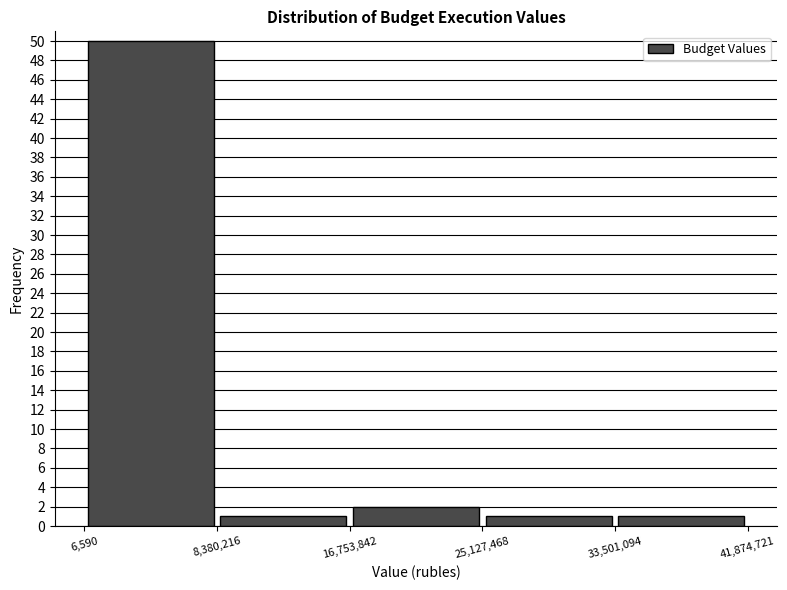

Which range on the x-axis has the tallest bar?

6,590 to 8,380,216